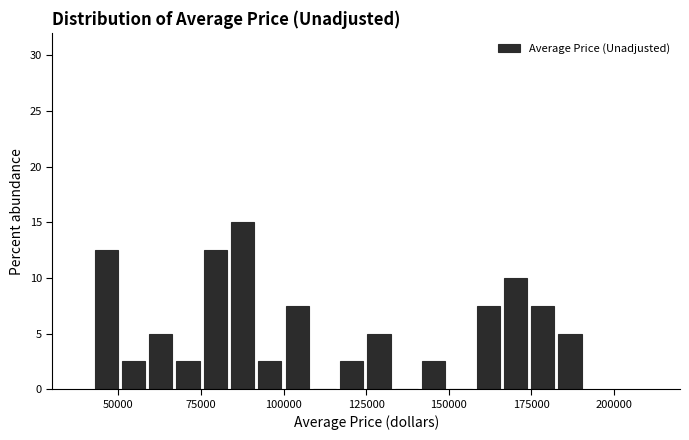

Read against the x-axis, roughly where is the centre of the tallest bar?

90000